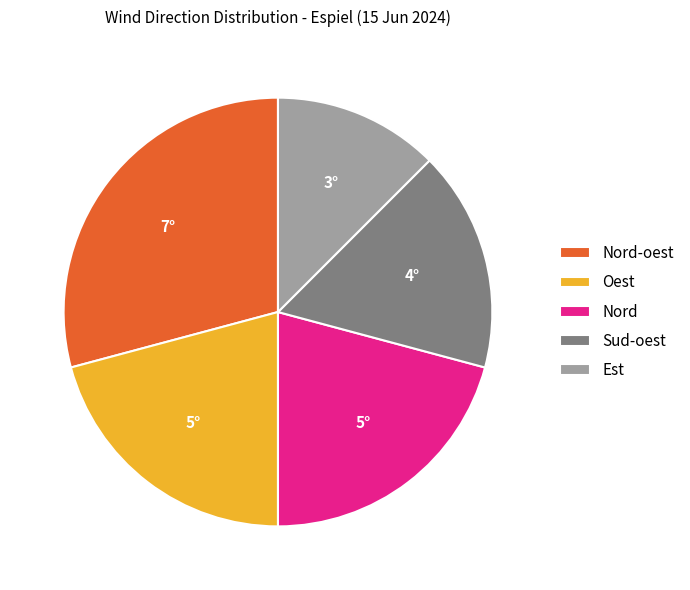

Is there a majority slice in this chart?

No